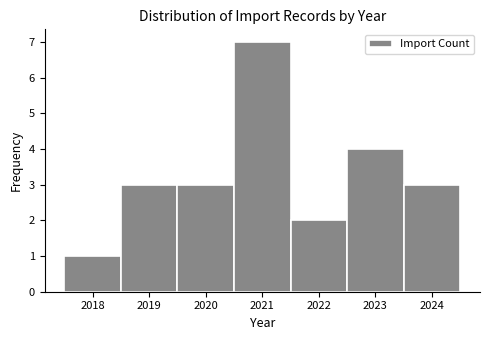

How tall is the bar that spans 2023.5 to 2024.5 on the x-axis? The values are not printed on the chart, so give them approximately, as read against the axis.

3